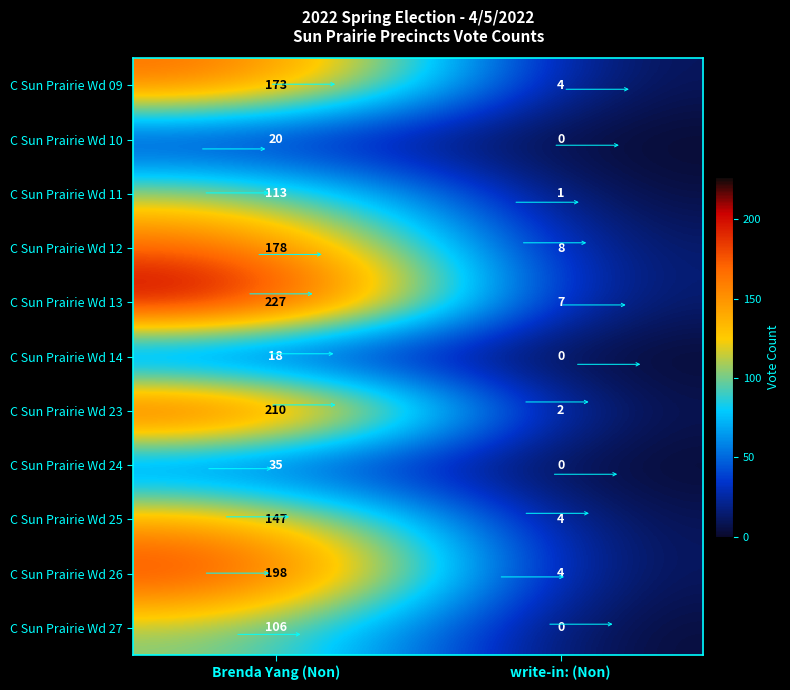

List the series in order of their peak value, highest first.

C Sun Prairie Wd 13, C Sun Prairie Wd 23, C Sun Prairie Wd 26, C Sun Prairie Wd 12, C Sun Prairie Wd 09, C Sun Prairie Wd 25, C Sun Prairie Wd 11, C Sun Prairie Wd 27, C Sun Prairie Wd 24, C Sun Prairie Wd 10, C Sun Prairie Wd 14